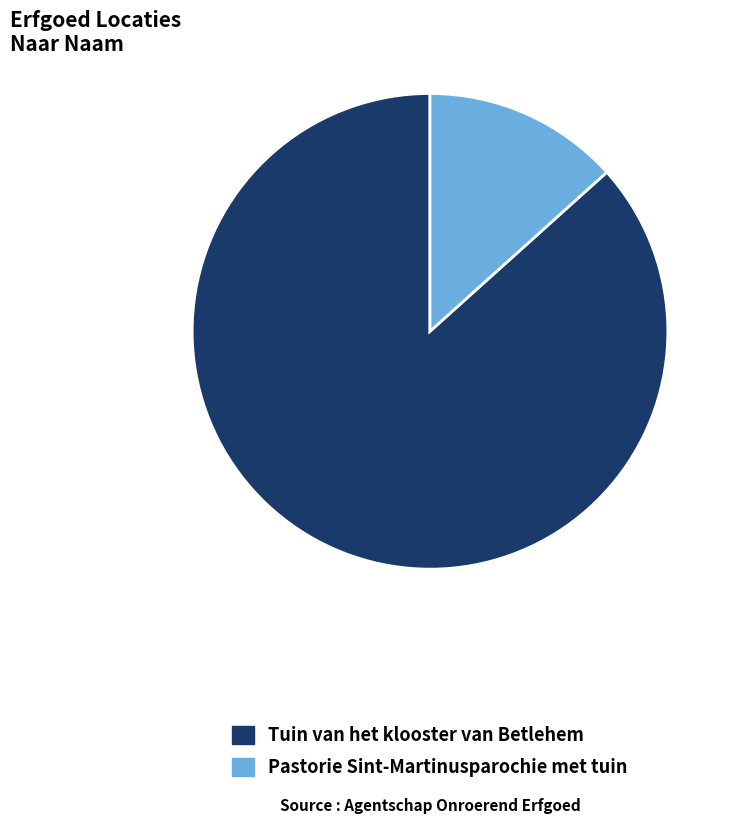

Is the sum of Pastorie Sint-Martinusparochie met tuin and Tuin van het klooster van Betlehem greater than half?

Yes